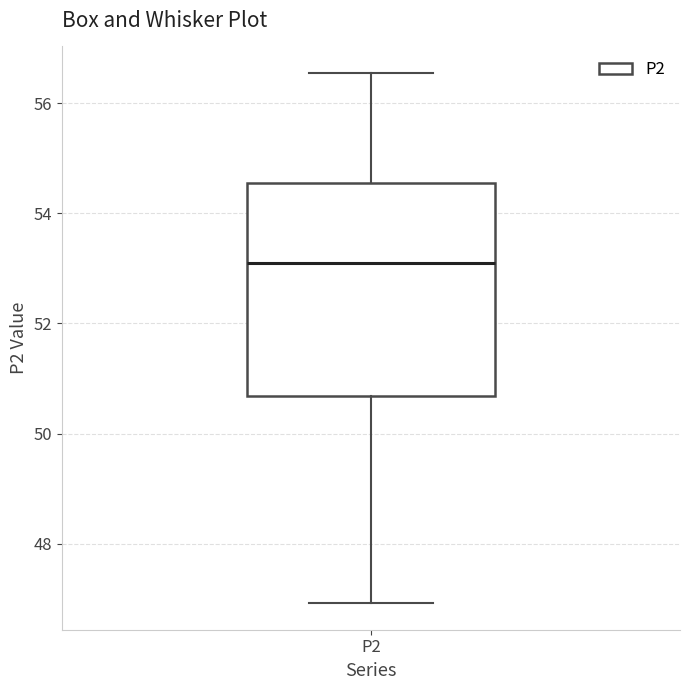

Where is the lower edge of the box for P2 on the y-axis? The values are not printed on the chart, so give them approximately, as read against the axis.

50.6